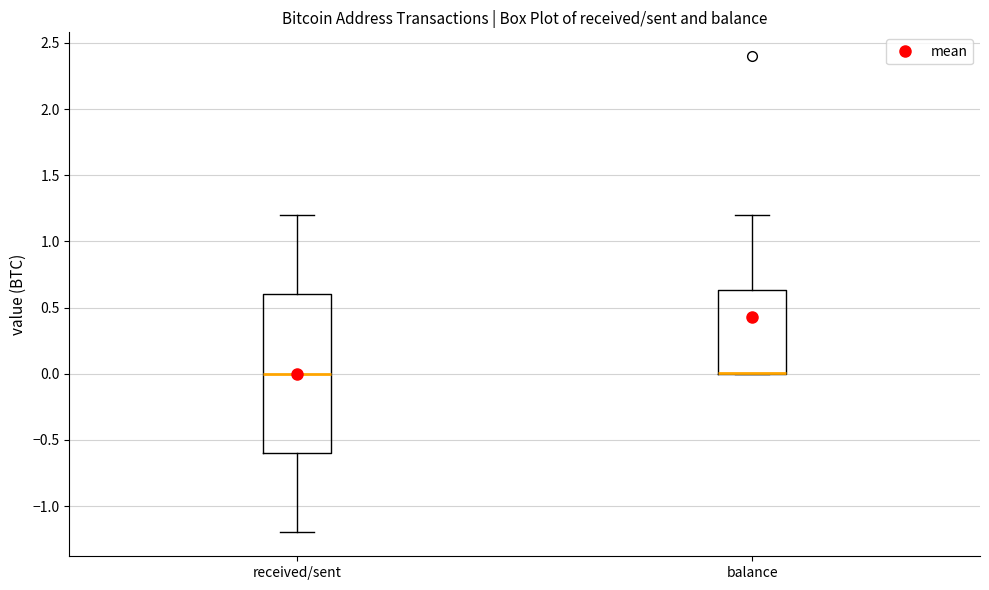

Where does the upper whisker of the box for balance end on the y-axis? The values are not printed on the chart, so give them approximately, as read against the axis.

1.20